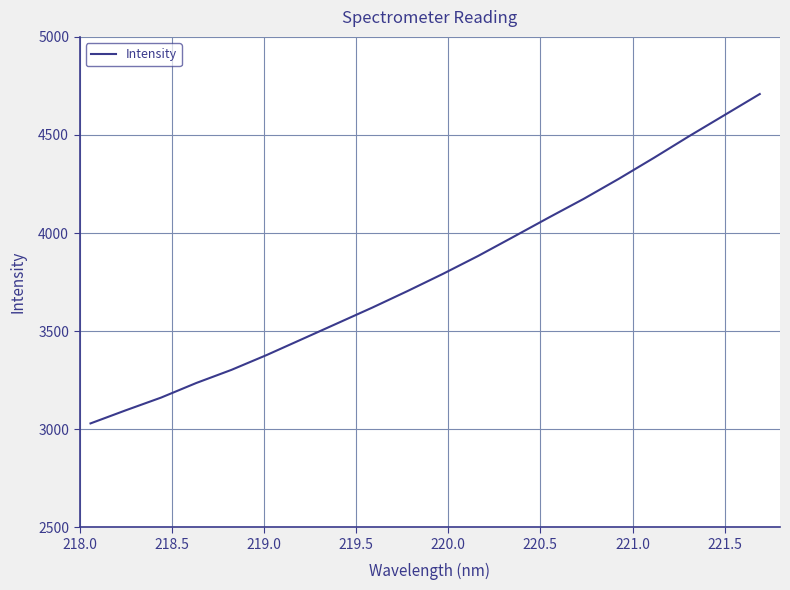

How many values are below 3791?

10